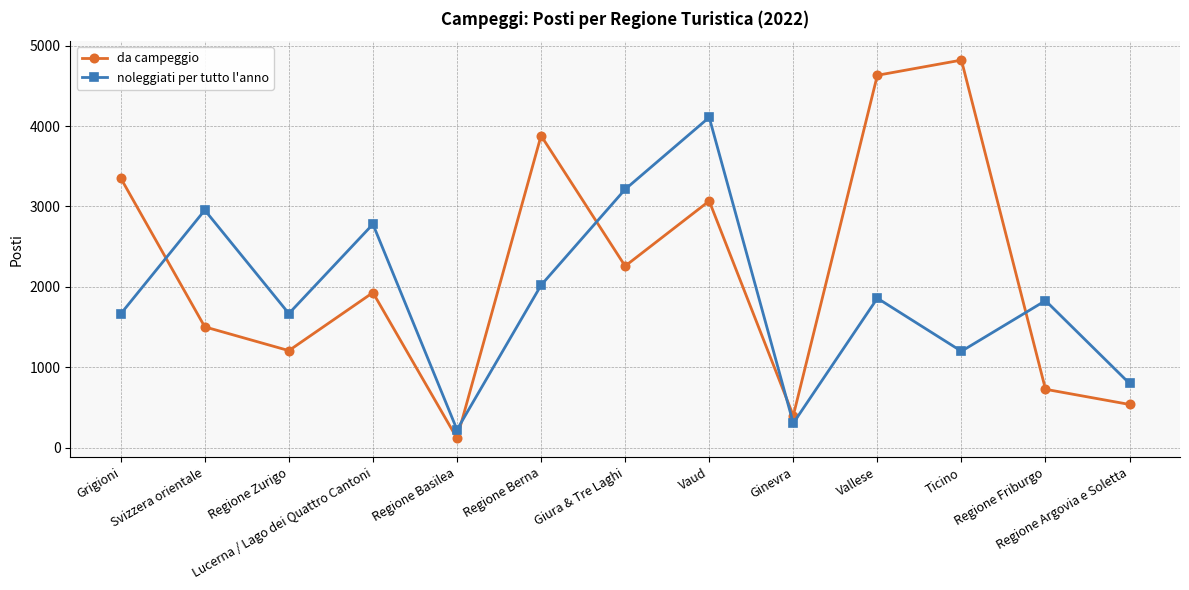

At how many categories does at least one series exceed 2543?

8